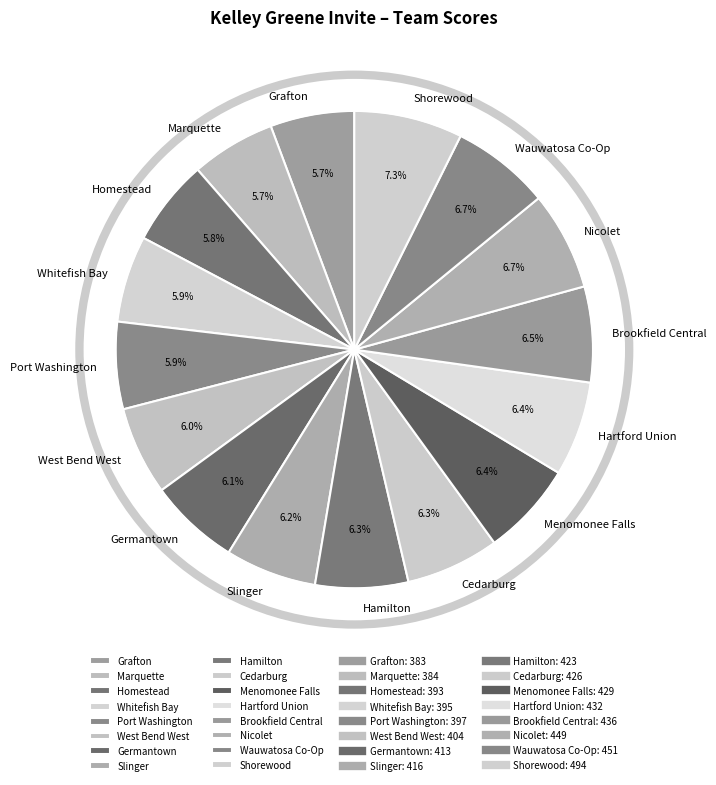

How many slices are in this pie chart?

16